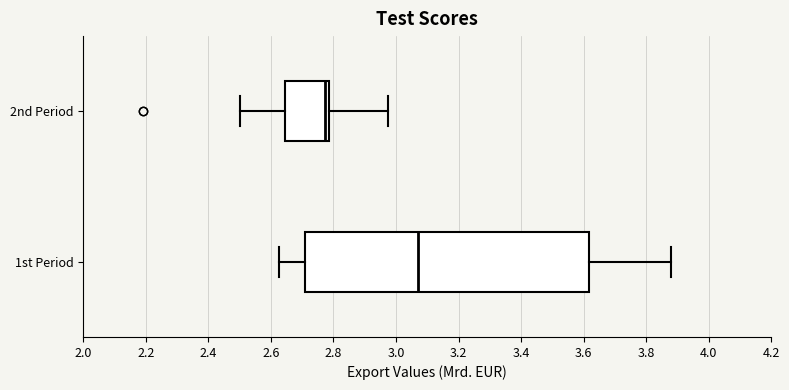

Reading bottom to top, read every box against the x-axis: the position of its median line, the range the box covers, and the ends of its whiskers. The values are not printed on the chart, so give them approximately, as read against the axis.

1st Period: median 3.06, box 2.70 to 3.62, whiskers 2.62 to 3.88
2nd Period: median 2.78 (just left of the box's right edge), box 2.64 to 2.78, whiskers 2.50 to 2.98